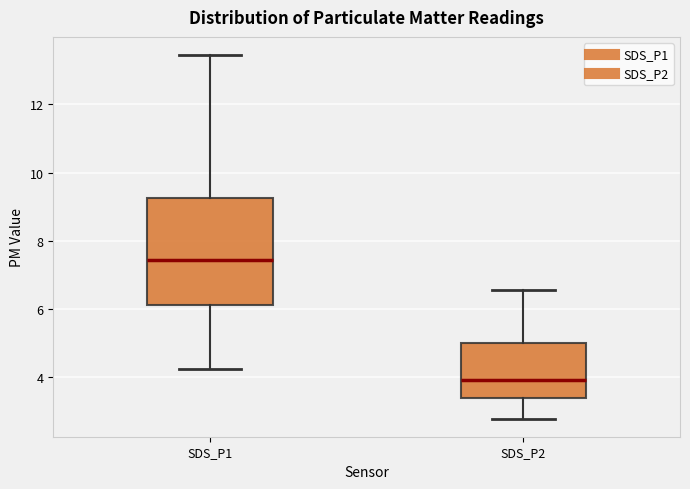

Which box has the lowest median line?

SDS_P2